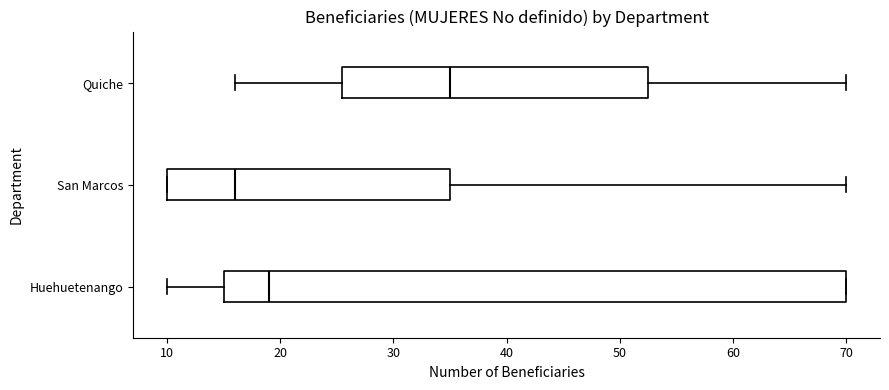

Reading bottom to top, read every box against the x-axis: the position of its median line, the range the box covers, and the ends of its whiskers. The values are not printed on the chart, so give them approximately, as read against the axis.

Huehuetenango: median 19, box 15 to 70, whiskers 10 to 70
San Marcos: median 16, box 10 to 35, whiskers 10 to 70
Quiche: median 35, box 26 to 53, whiskers 16 to 70